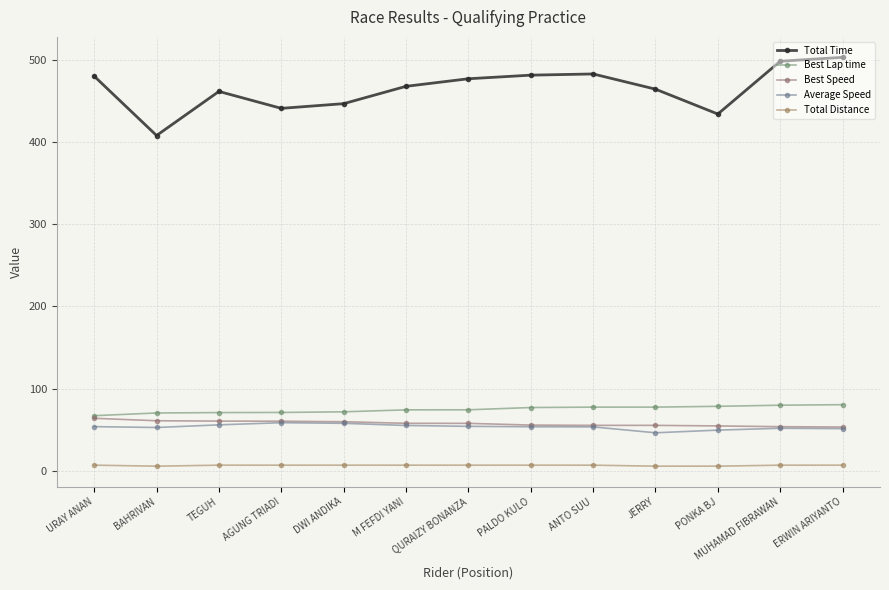

True or false: Best Speed and Total Time cross at least once.

False